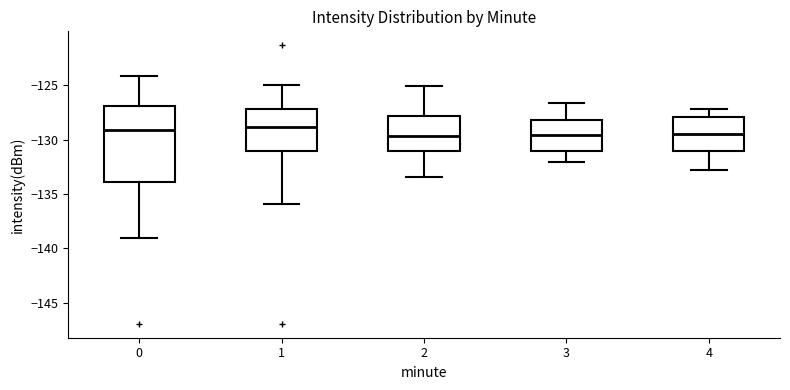

Where does the median line of the box at x = 2 sit on the y-axis? The values are not printed on the chart, so give them approximately, as read against the axis.

-129.5